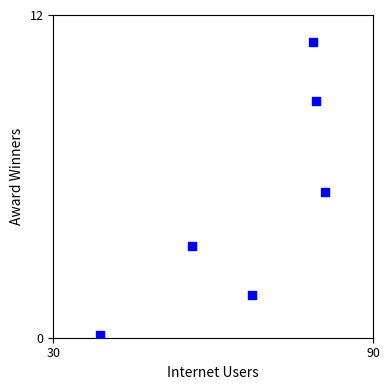

What is the average X value?

66.8